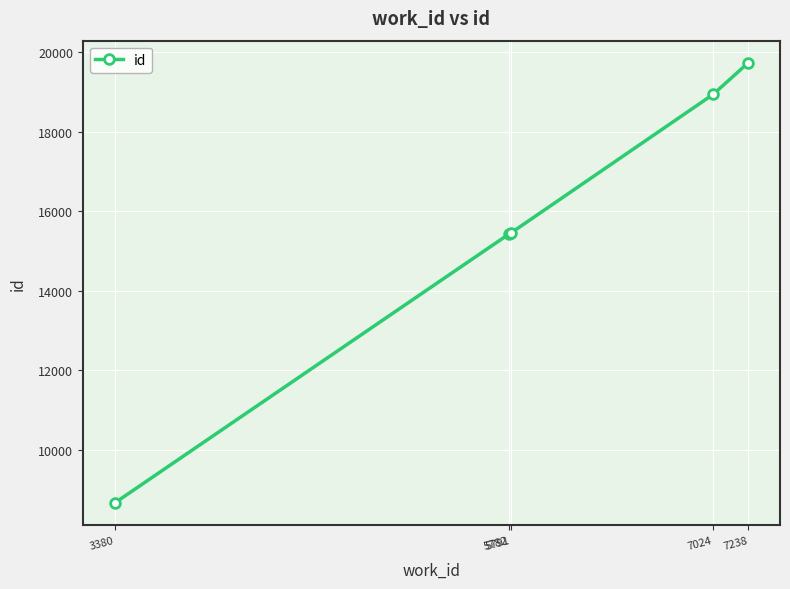

What is the value of the 1st point from the left?

8658